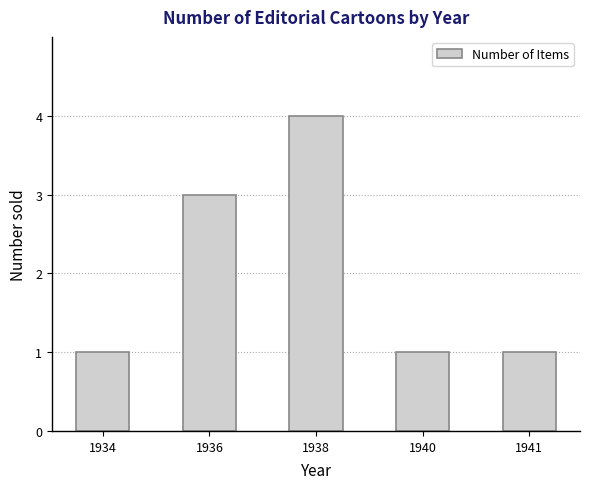

How many values are between 1 and 3?

4